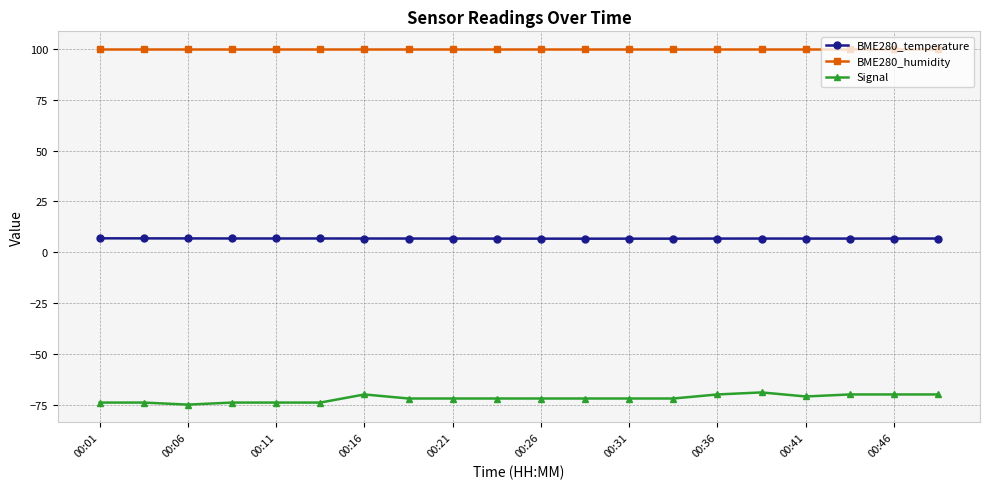

Which series has the largest total across all categories?

BME280_humidity